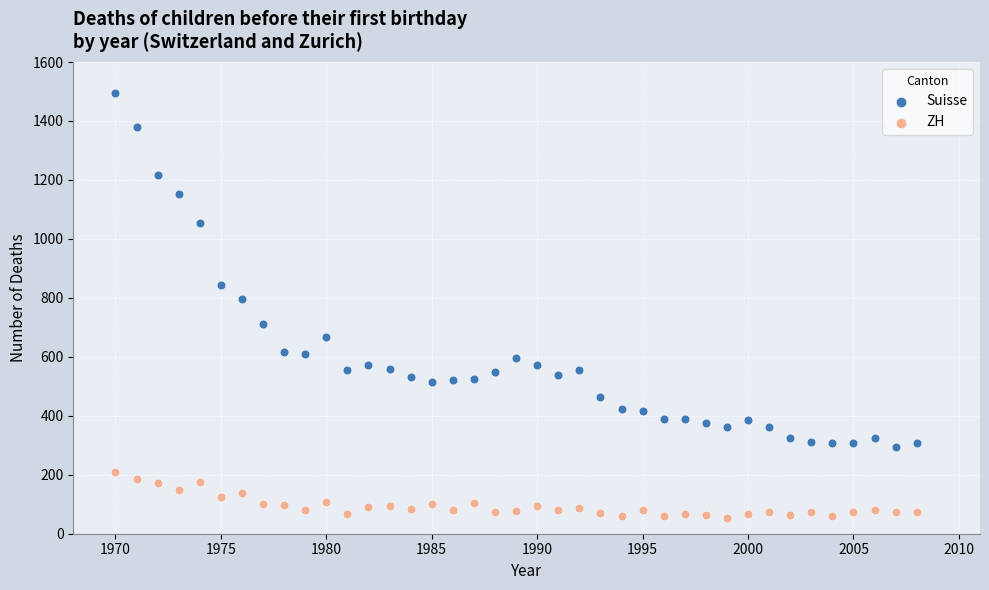

What is the X range (max minus min) for the scatter plot?

38